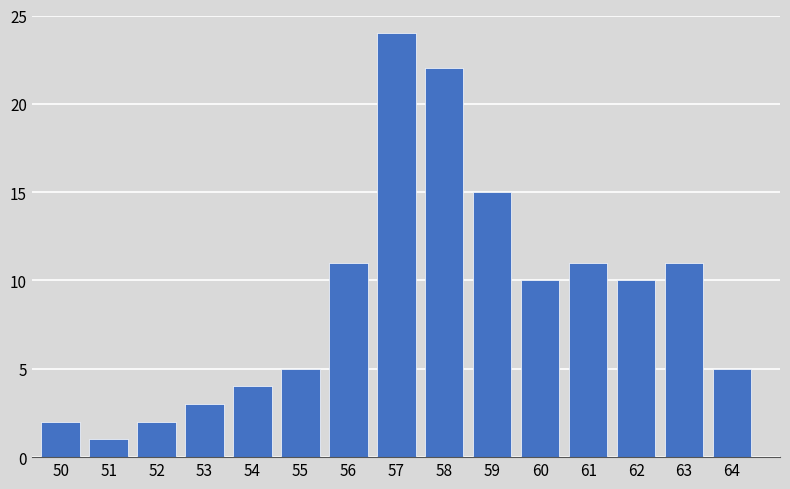

Reading right to left, transcribe all the data shown in this chart.

5	11	10	11	10	15	22	24	11	5	4	3	2	1	2